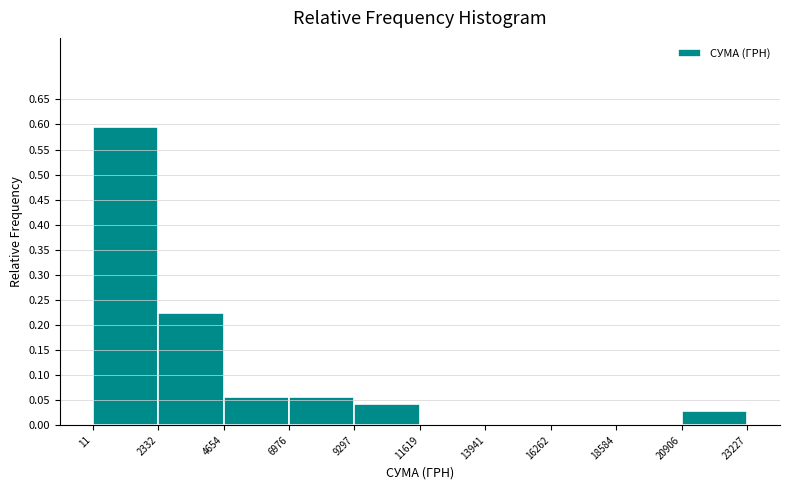

How tall is the bar that spans 9297 to 11619 on the x-axis? The values are not printed on the chart, so give them approximately, as read against the axis.

0.040